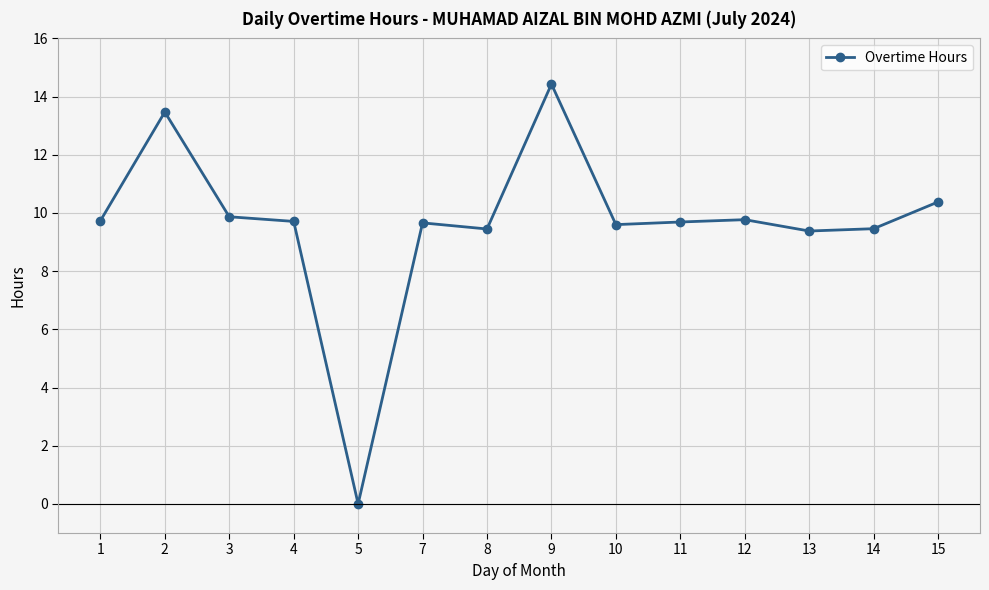

The value at 11 is 9.7. True or false?

True